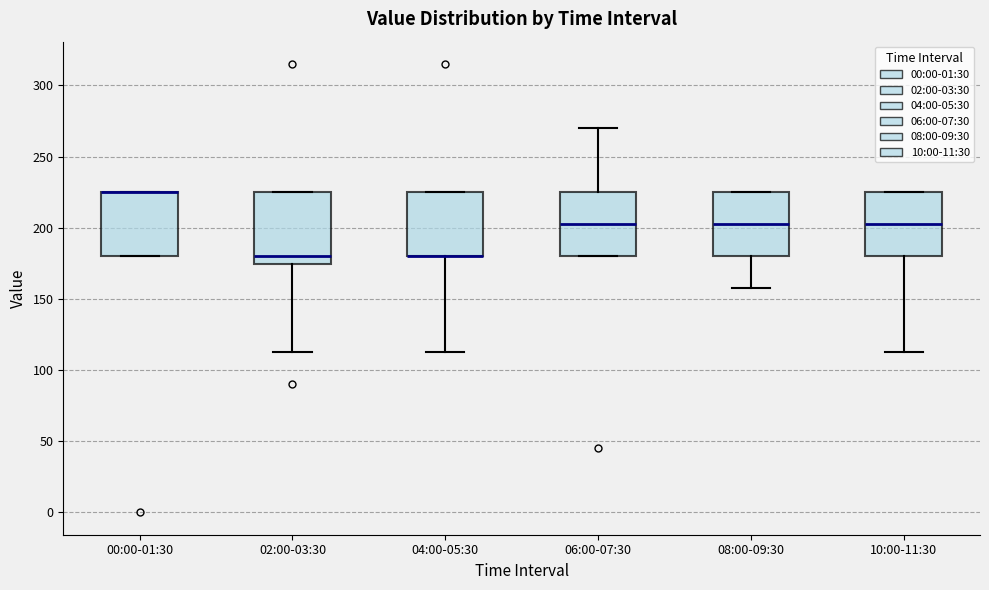

Where is the upper edge of the box for 00:00-01:30 on the y-axis? The values are not printed on the chart, so give them approximately, as read against the axis.

225